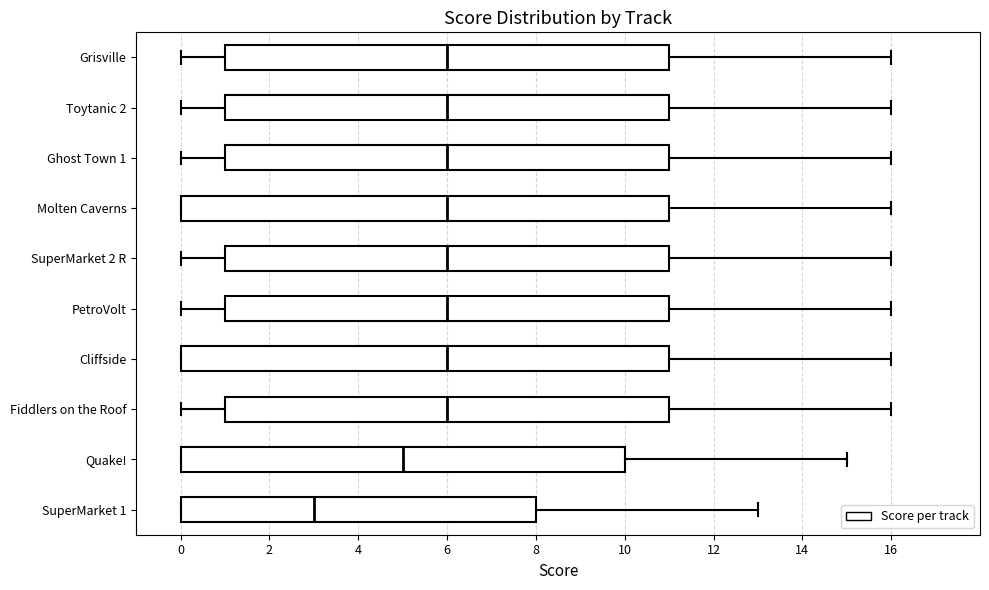

Where is the right edge of the box for Toytanic 2 on the x-axis? The values are not printed on the chart, so give them approximately, as read against the axis.

11